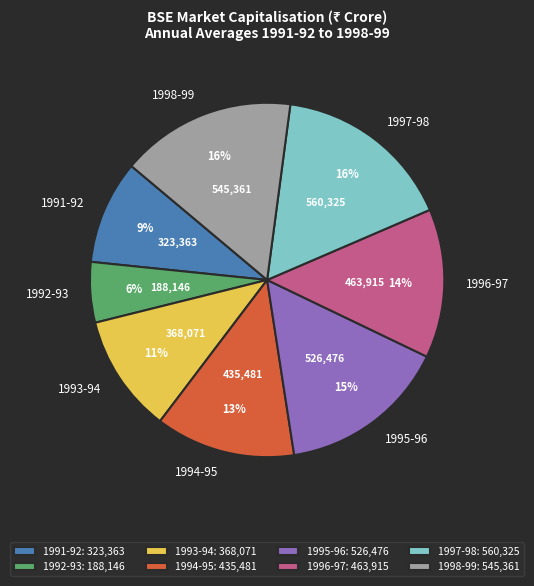

How many slices are in this pie chart?

8